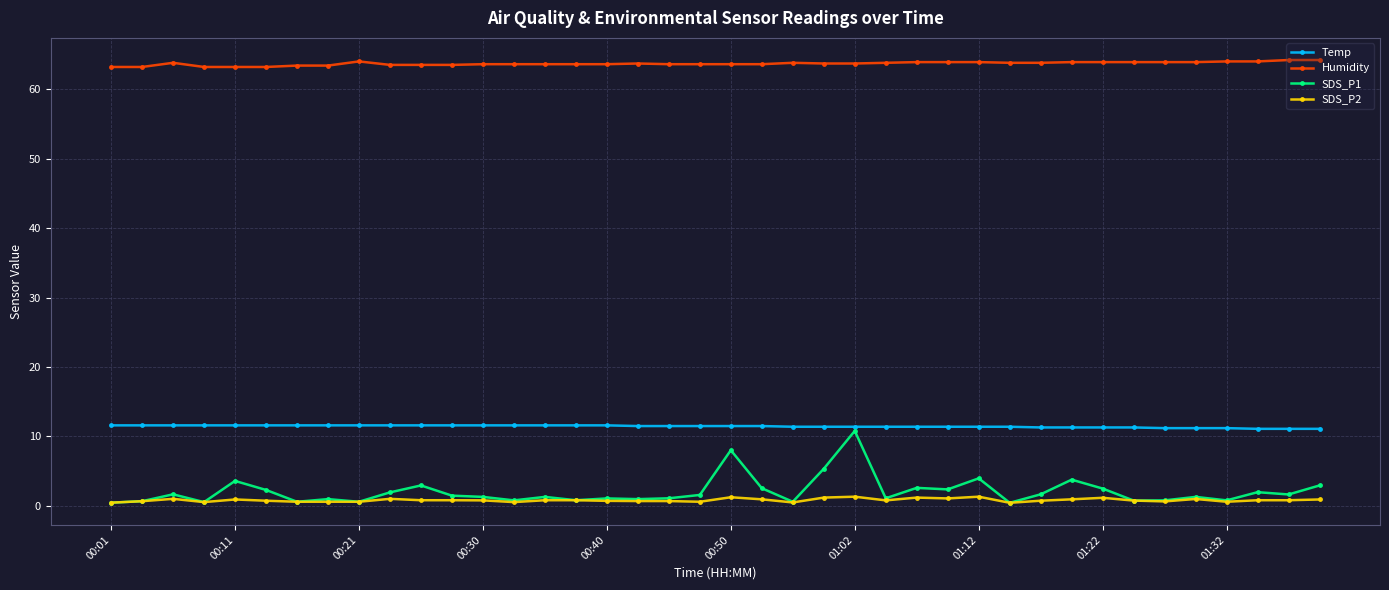

How many data points does each series have?

40